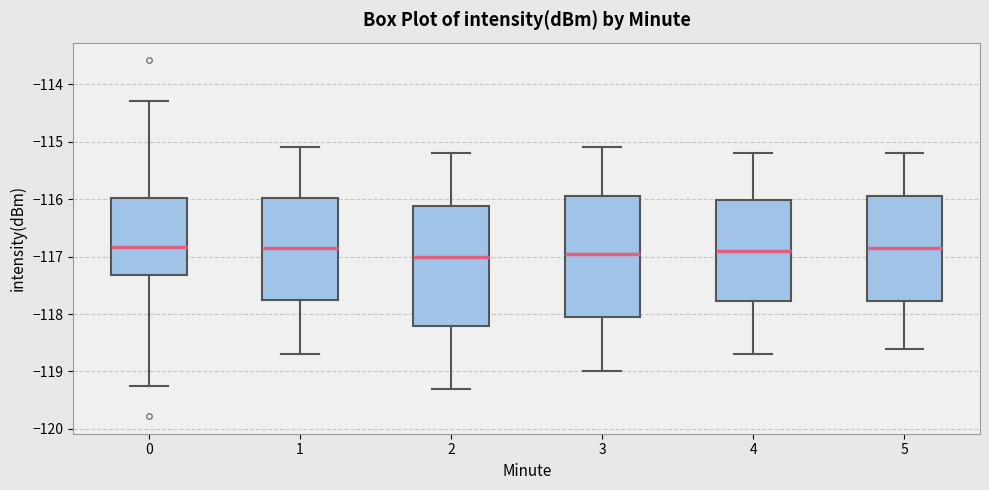

Reading left to right, read every box against the y-axis: the position of its median line, the range the box covers, and the ends of its whiskers. The values are not printed on the chart, so give them approximately, as read against the axis.

0: median -116.8, box -117.3 to -116.0, whiskers -119.3 to -114.3
1: median -116.8, box -117.7 to -116.0, whiskers -118.7 to -115.1
2: median -117.0, box -118.2 to -116.1, whiskers -119.3 to -115.2
3: median -116.9, box -118.0 to -115.9, whiskers -119.0 to -115.1
4: median -116.9, box -117.8 to -116.0, whiskers -118.7 to -115.2
5: median -116.8, box -117.8 to -115.9, whiskers -118.6 to -115.2